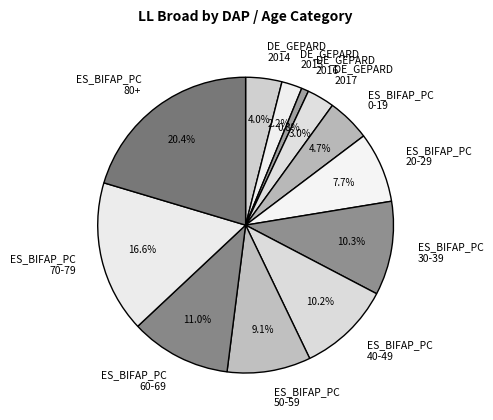

Combined, do DE_GEPARD 2015 and ES_BIFAP_PC 80+ account for over 50%?

No